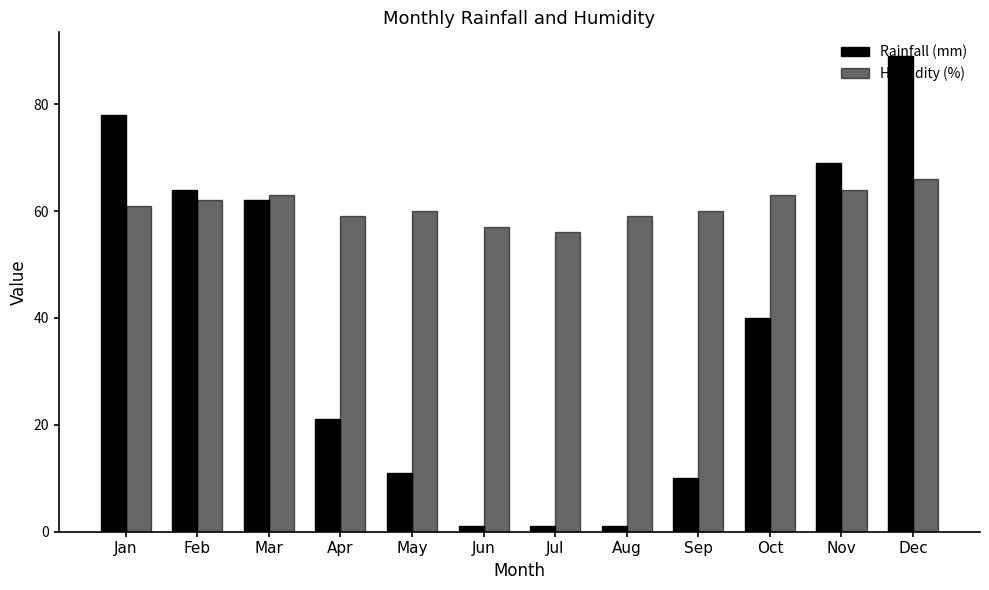

How many bars are there in each group?

2